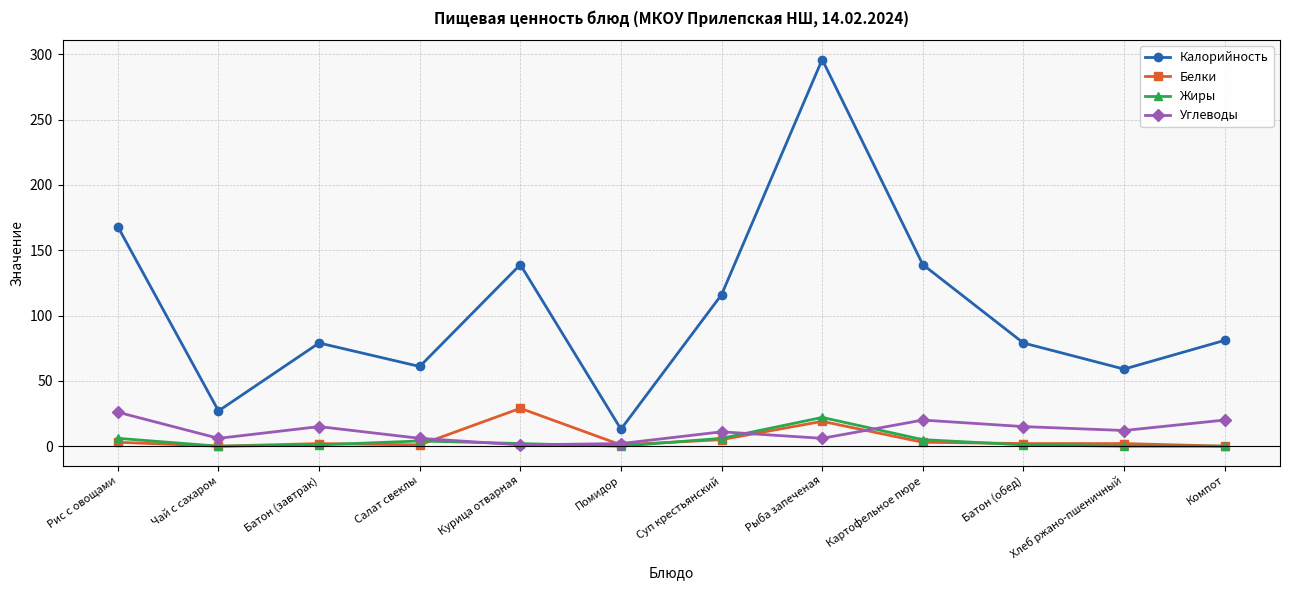

True or false: Белки and Калорийность cross at least once.

False